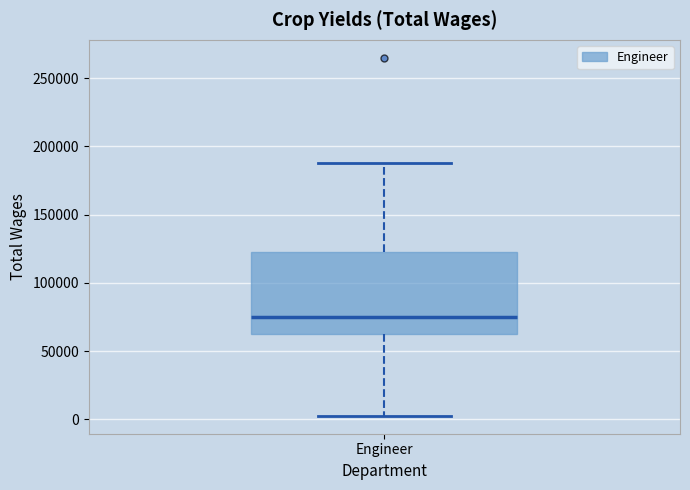

Where does the lower whisker of the box for Engineer end on the y-axis? The values are not printed on the chart, so give them approximately, as read against the axis.

5000